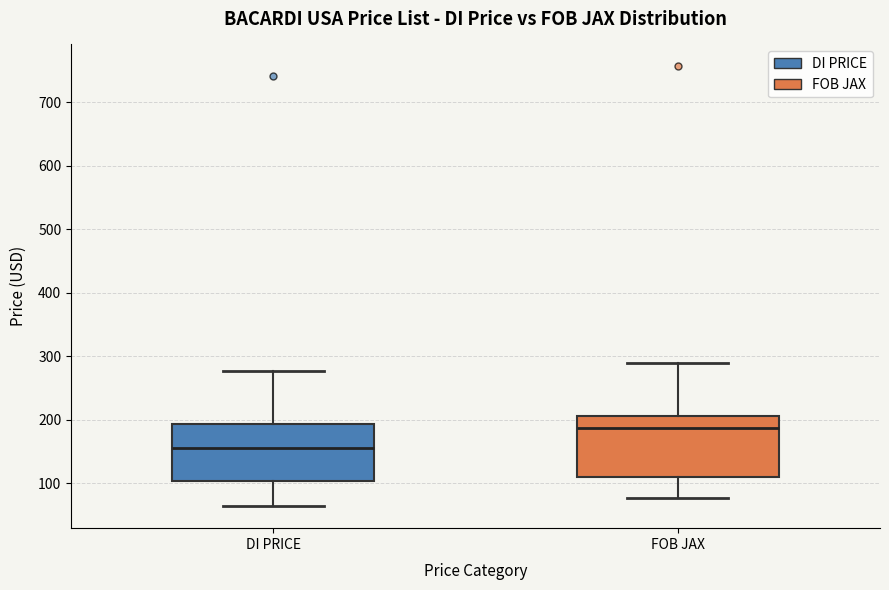

Reading left to right, transcribe this box plot: for each box, give where its median line is, the range the box spans, and where its two whiskers end, as read against the y-axis. The values are not printed on the chart, so give them approximately, as read against the axis.

DI PRICE: median 160, box 100 to 190, whiskers 60 to 280
FOB JAX: median 190, box 110 to 210, whiskers 80 to 290